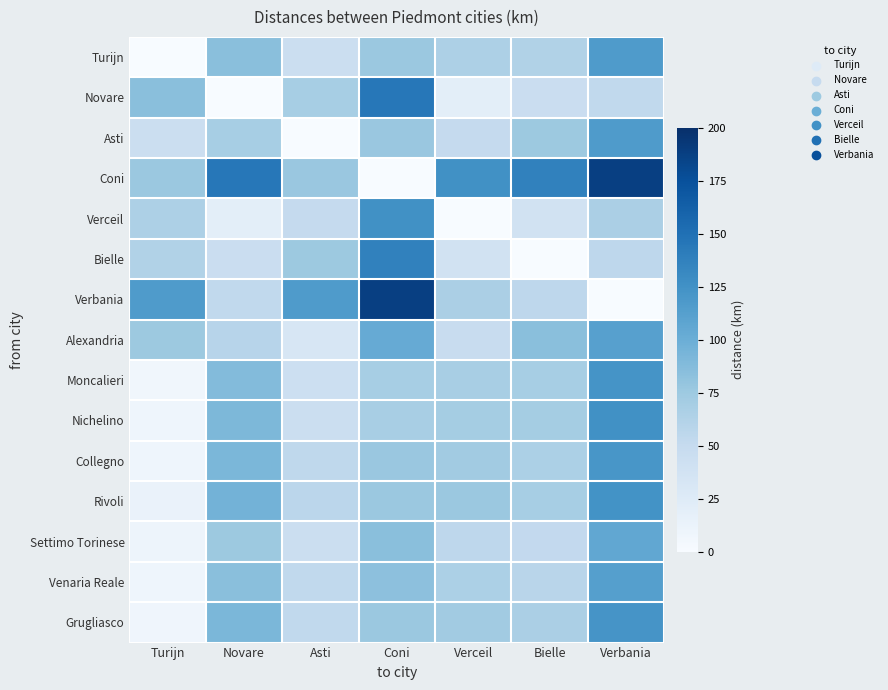

Which series has the largest total across all categories?

Coni